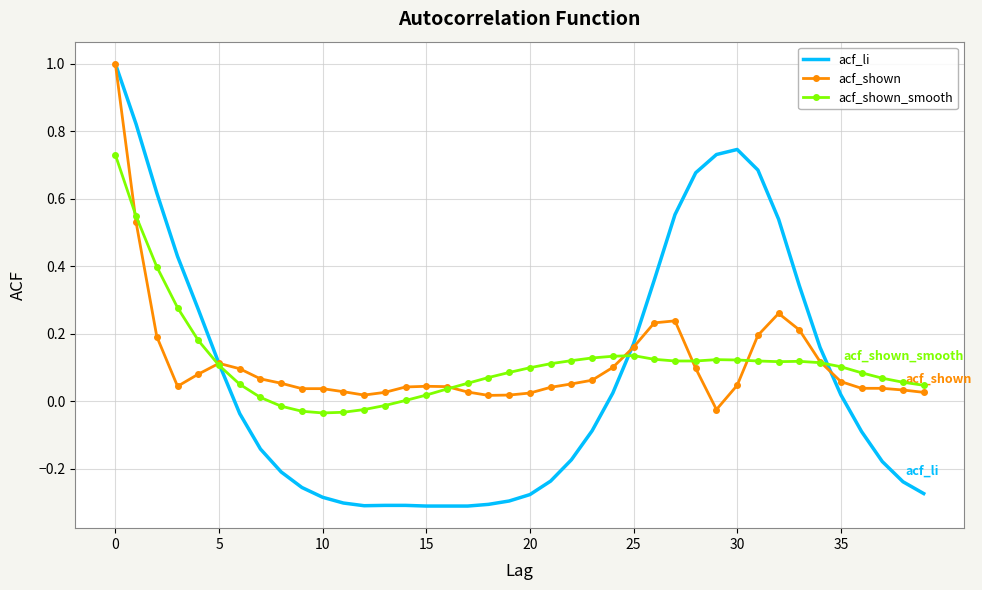

What is the maximum value for acf_shown?

1.0